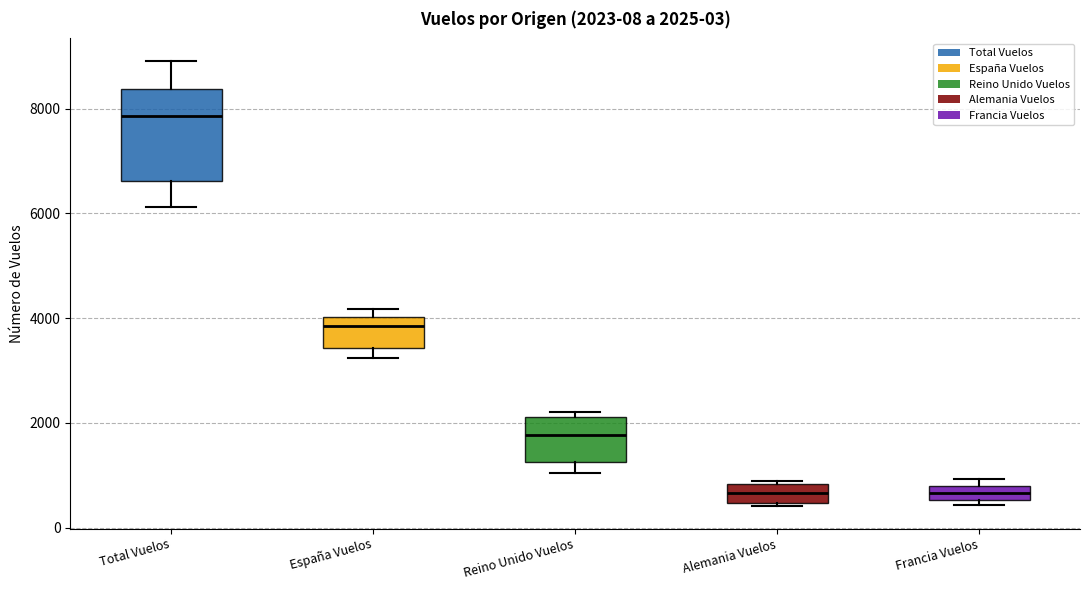

Which box has the highest median line?

Total Vuelos